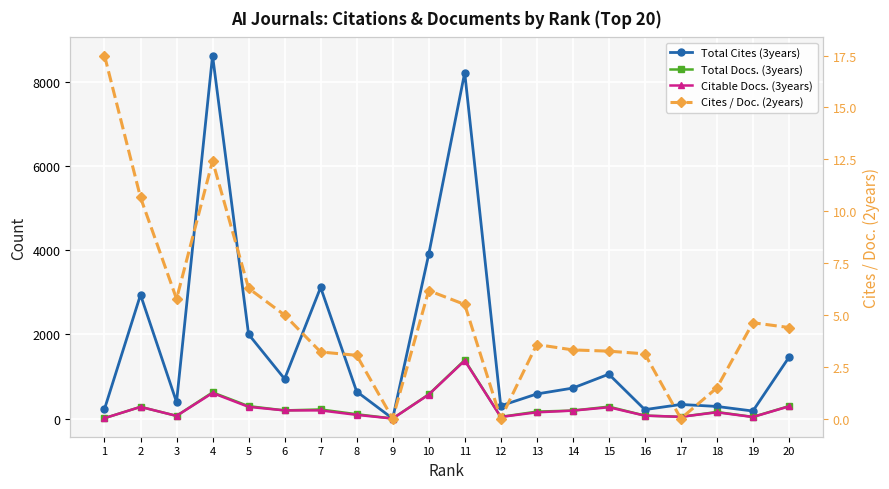

The Total Docs. (3years) series shows 59.6 at 19. True or false?

False